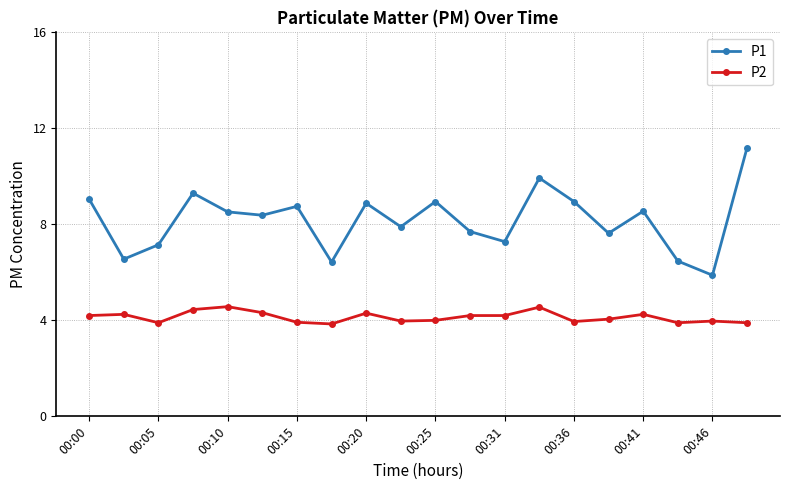

Rank the series by their maximum value, from highest to lowest.

P1, P2